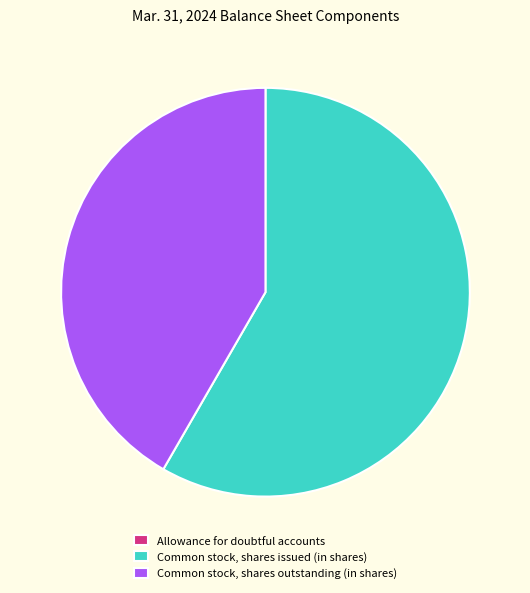

What is the largest slice in the pie chart?

Common stock, shares issued (in shares)